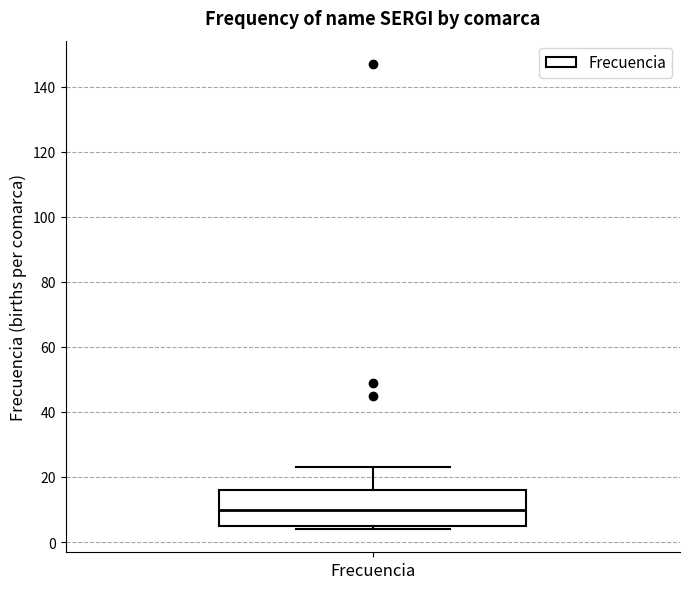

Where does the upper whisker of the box for Frecuencia end on the y-axis? The values are not printed on the chart, so give them approximately, as read against the axis.

24